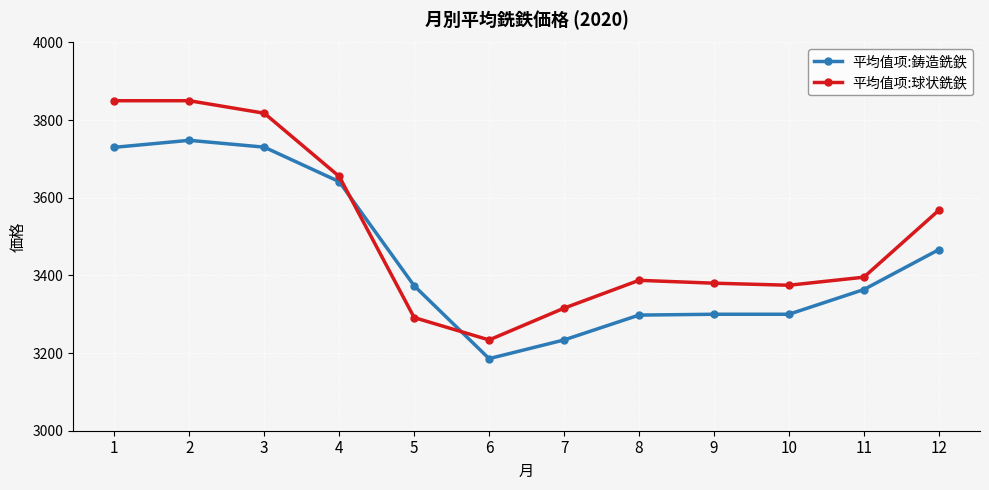

What is the difference between the maximum and second lowest values in the 平均值项:球状銑鉄 series?

558.6